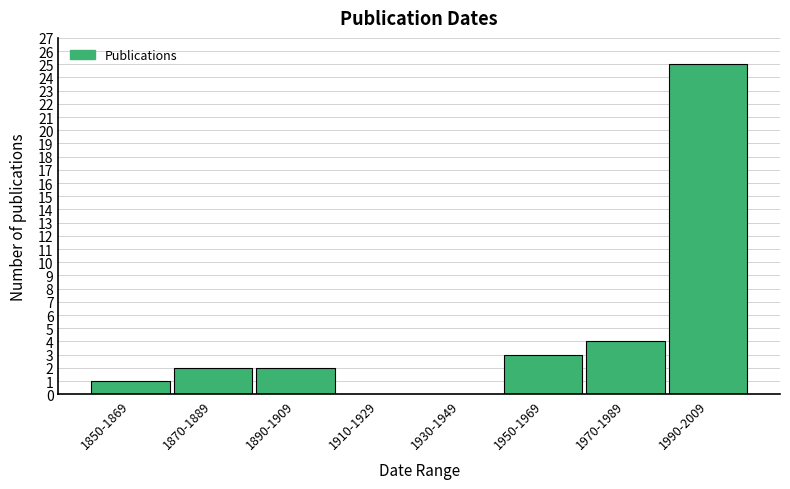

Reading right to left, what are all the values shown in this chart?

1990-2009=25	1970-1989=4	1950-1969=3	1930-1949=0	1910-1929=0	1890-1909=2	1870-1889=2	1850-1869=1